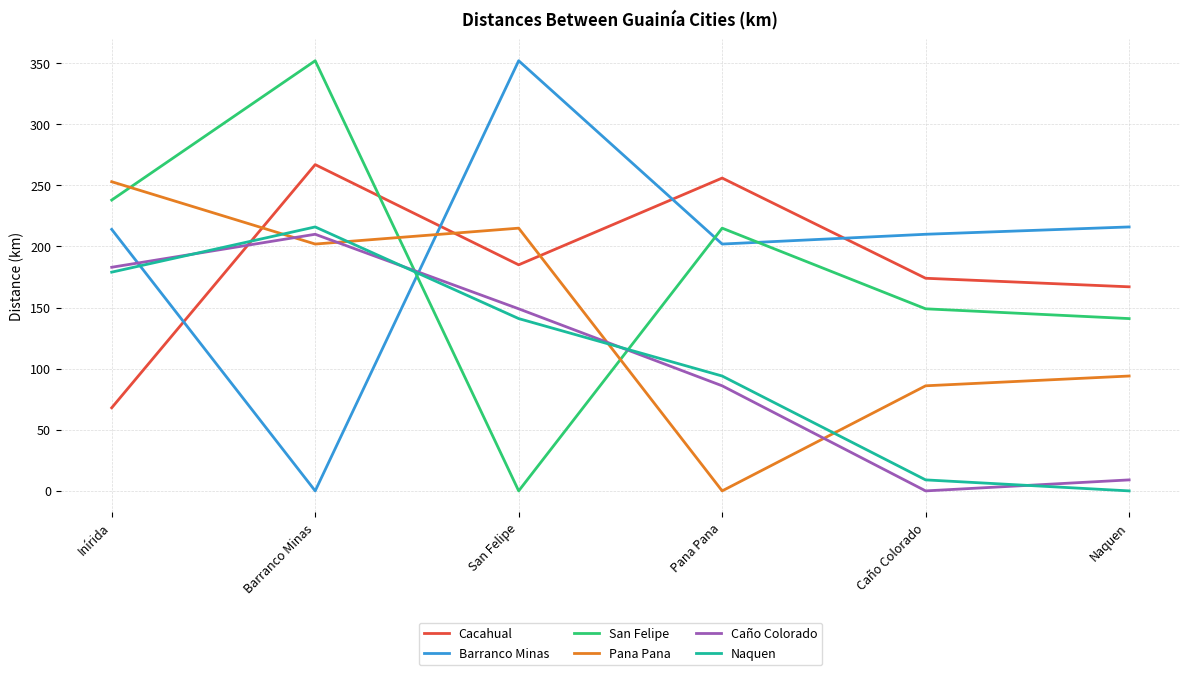

Reading left to right, extract all data points from this chart.

Cacahual: Inírida=68	Barranco Minas=267	San Felipe=185	Pana Pana=256	Caño Colorado=174	Naquen=167
Barranco Minas: Inírida=214	Barranco Minas=0	San Felipe=352	Pana Pana=202	Caño Colorado=210	Naquen=216
San Felipe: Inírida=238	Barranco Minas=352	San Felipe=0	Pana Pana=215	Caño Colorado=149	Naquen=141
Pana Pana: Inírida=253	Barranco Minas=202	San Felipe=215	Pana Pana=0	Caño Colorado=86	Naquen=94
Caño Colorado: Inírida=183	Barranco Minas=210	San Felipe=149	Pana Pana=86	Caño Colorado=0	Naquen=9
Naquen: Inírida=179	Barranco Minas=216	San Felipe=141	Pana Pana=94	Caño Colorado=9	Naquen=0